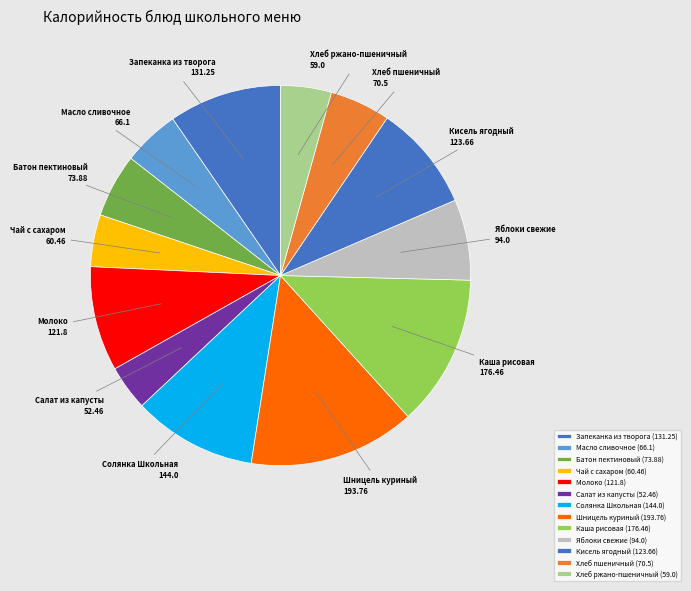

What is the ratio of the value at Солянка Школьная to the value at Хлеб пшеничный?

2.0